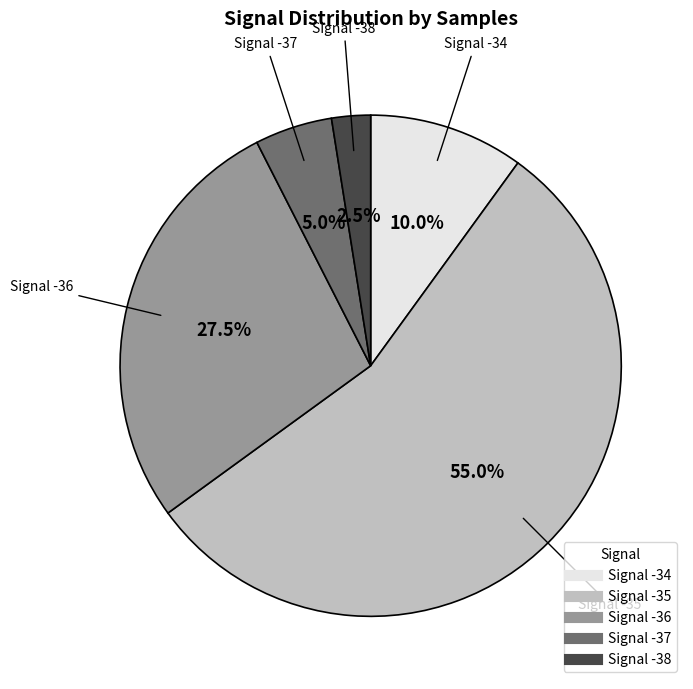

Is there a majority slice in this chart?

Yes